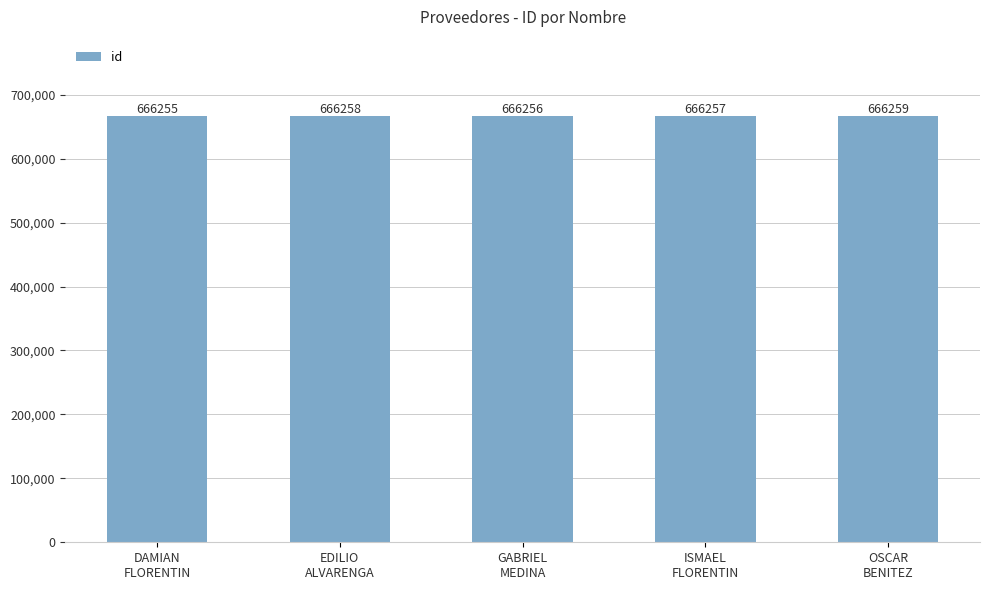

What is the value of the 2nd bar from the left?

666258